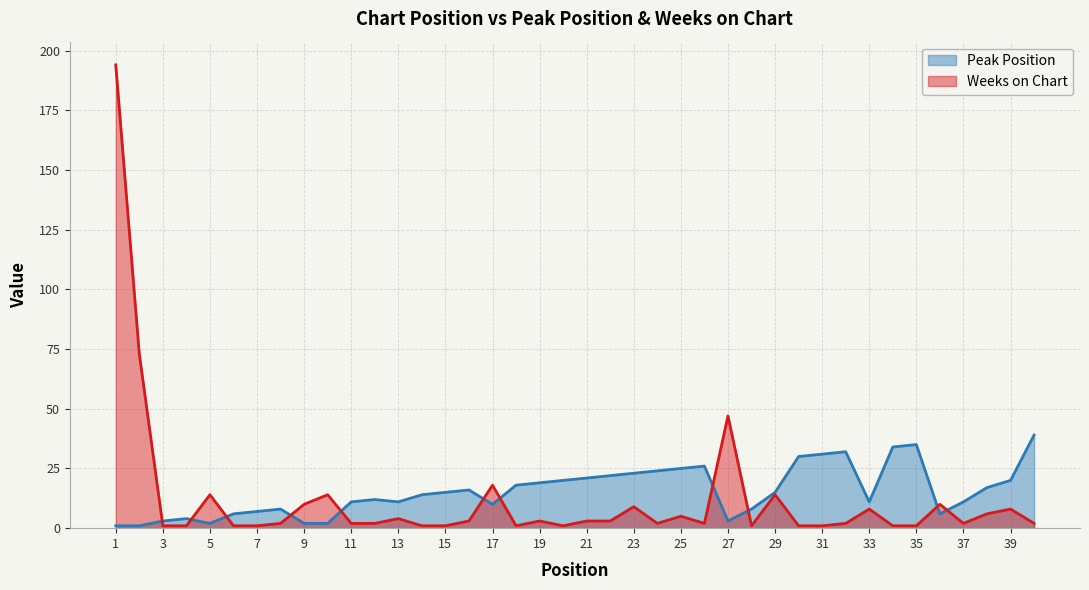

Does the chart display data point markers on the line(s)?

No